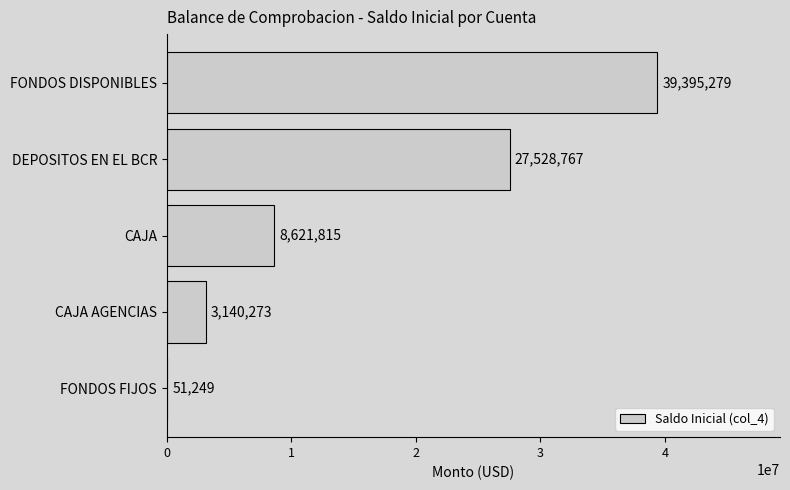

The chart shows a value of 39395278.6 at FONDOS DISPONIBLES. True or false?

True